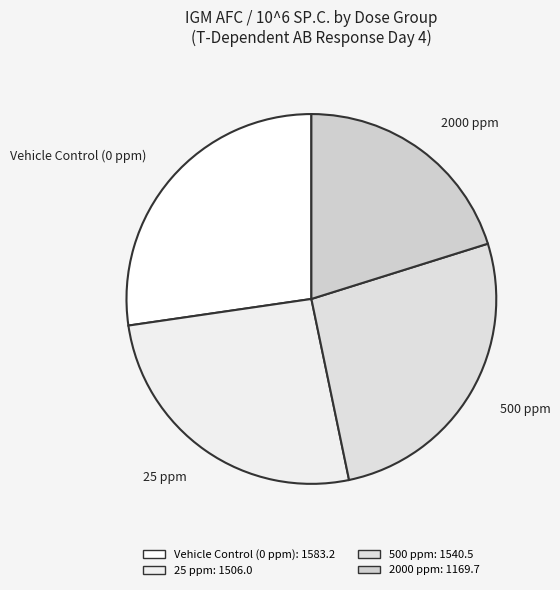

What is the largest slice in the pie chart?

Vehicle Control (0 ppm)